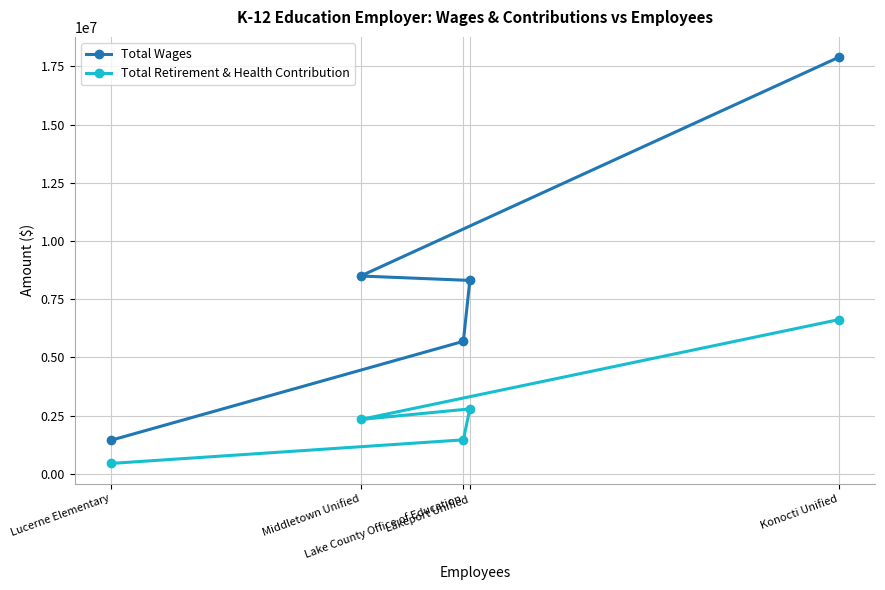

Does the chart display data point markers on the line(s)?

Yes